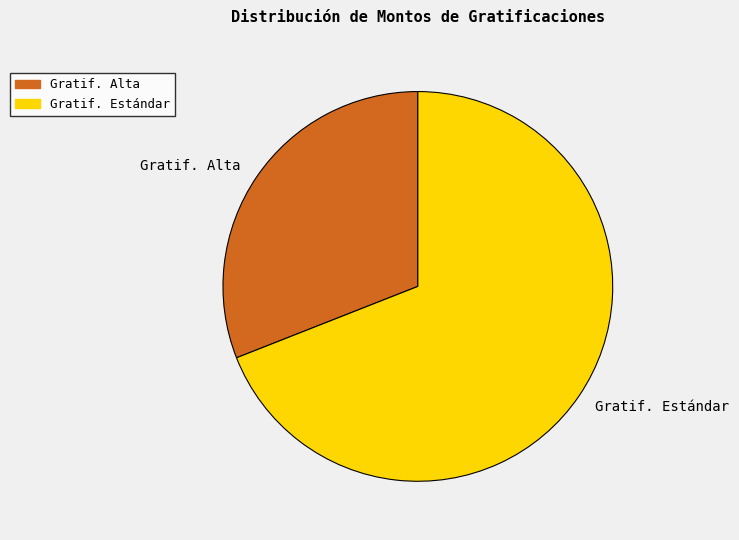

Which slice is the largest?

Gratif. Estándar